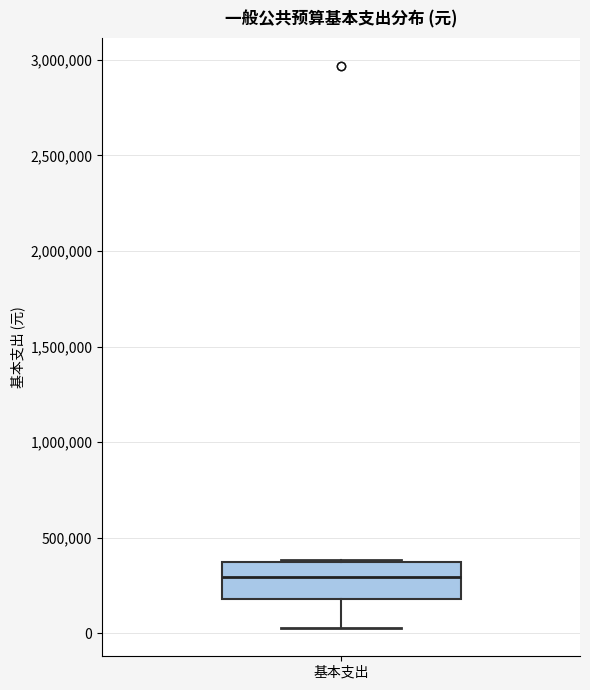

Read this box plot against the y-axis: the position of the median line, the range covered by the box, and the ends of both whiskers. The values are not printed on the chart, so give them approximately, as read against the axis.

median 300000, box 200000 to 350000, whiskers 50000 to 400000